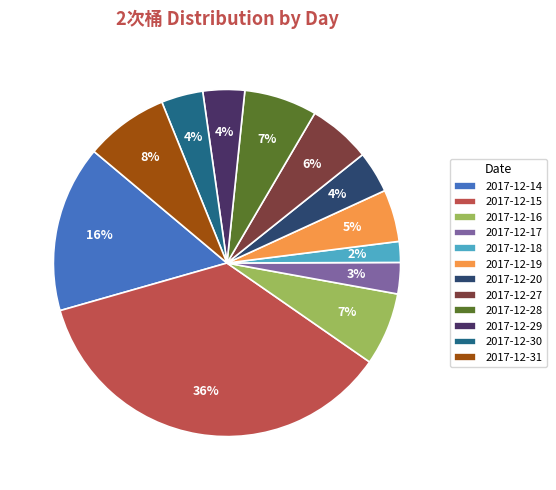

To the nearest percent, what is the average slice percentage?

8%